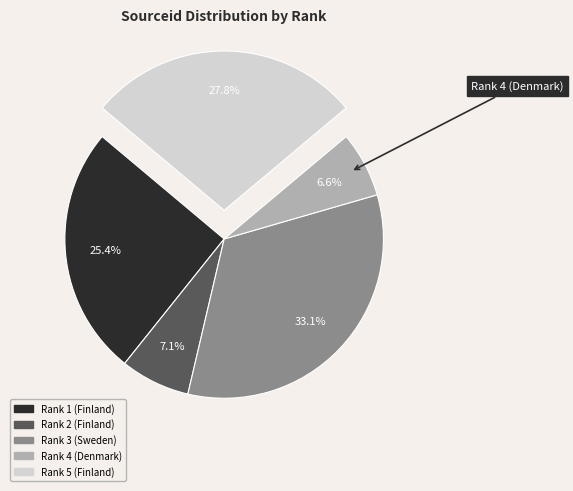

What percentage is the Rank 1 (Finland) slice, to the nearest percent?

25%